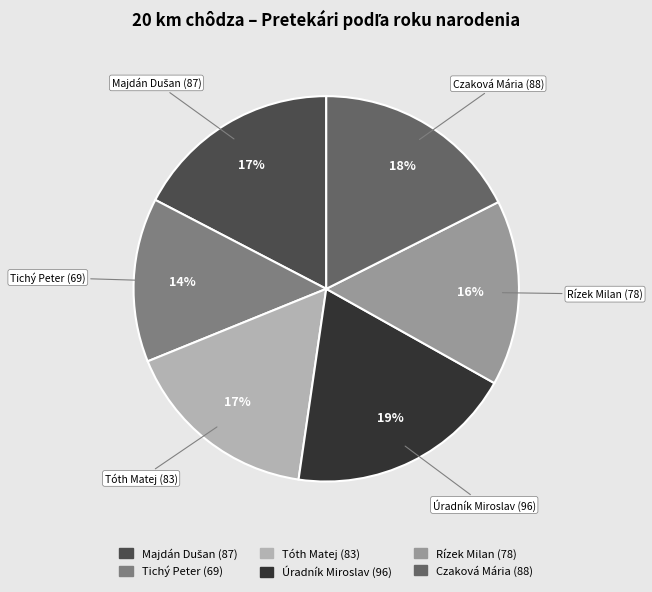

Is it true that Úradník Miroslav (96) is 14% of the pie?

False